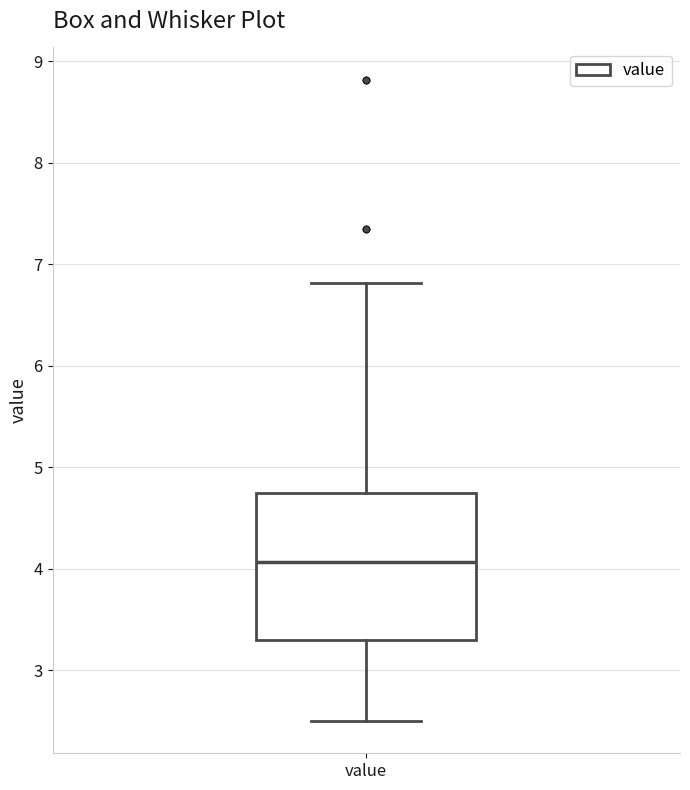

Where does the upper whisker of the box for value end on the y-axis? The values are not printed on the chart, so give them approximately, as read against the axis.

6.8